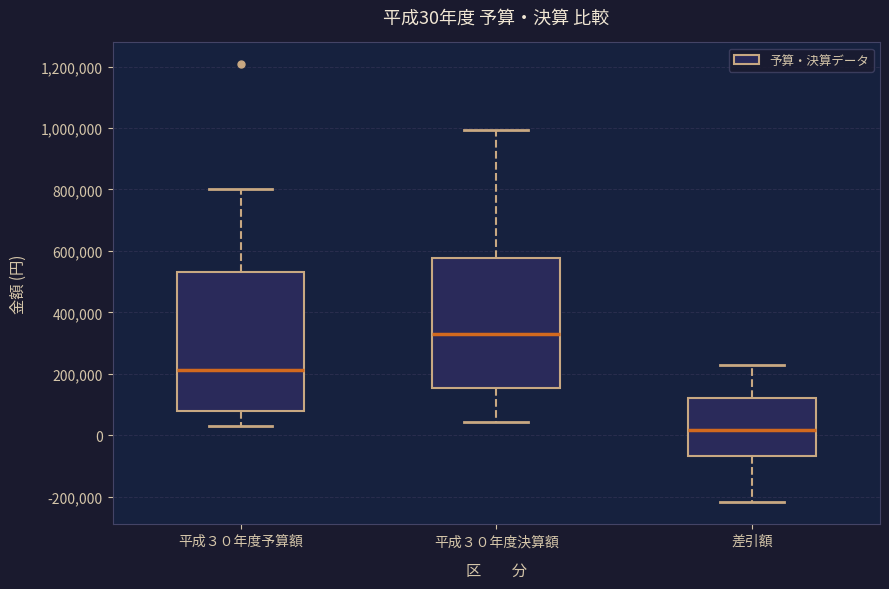

Comparing the boxes themselves (not the whiskers), which one is the tallest?

平成３０年度予算額